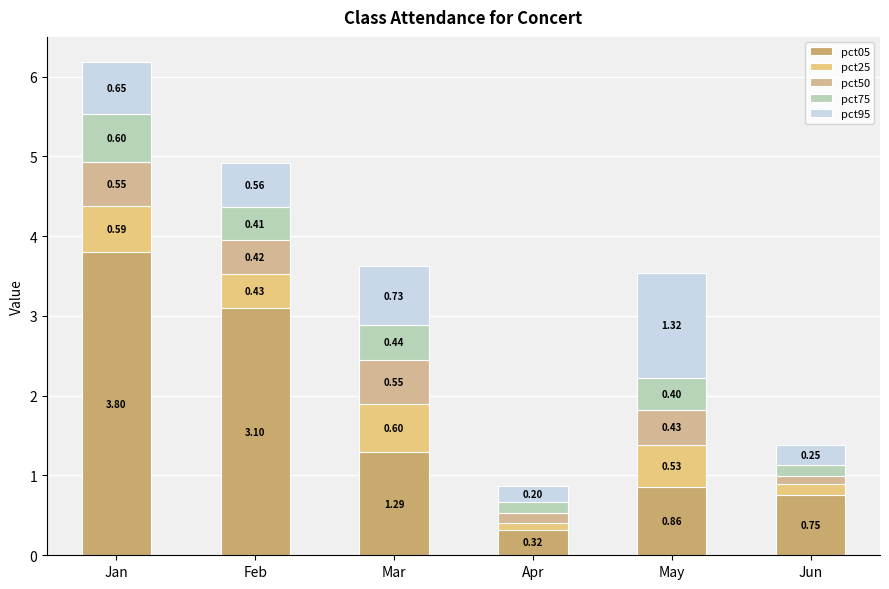

Which series has the largest range (max minus min)?

pct05